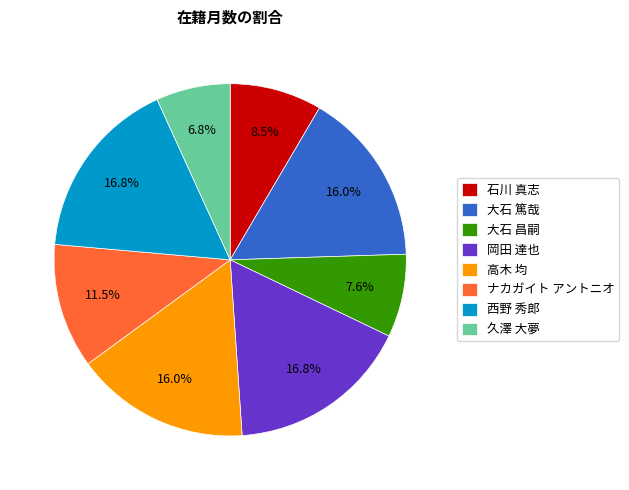

Is 大石 篤哉 the majority of the pie?

No